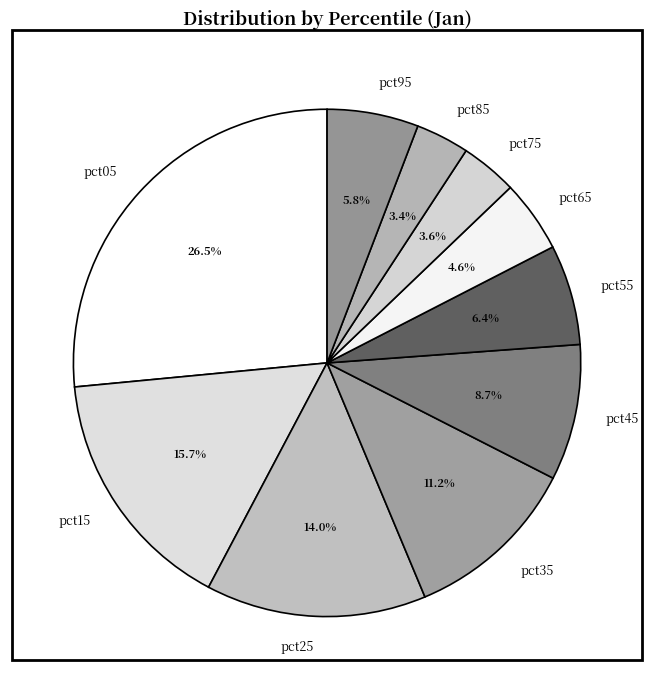

Which has a higher value, pct55 or pct65?

pct55